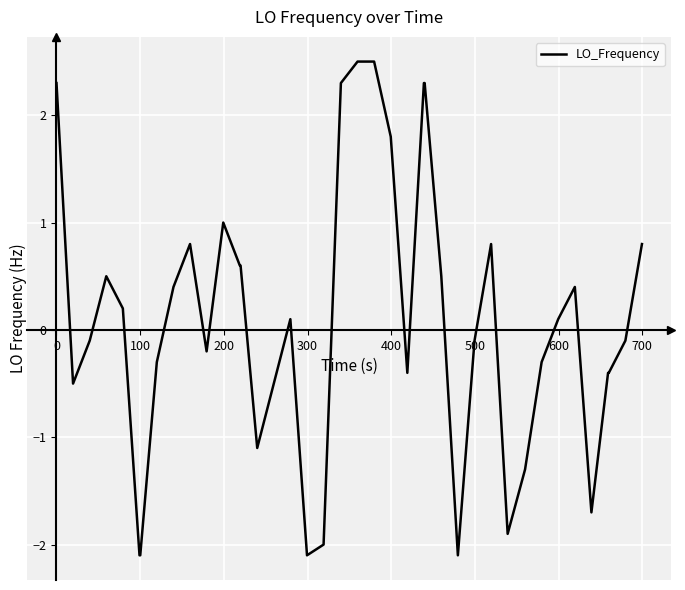

How many negative values are there?

20